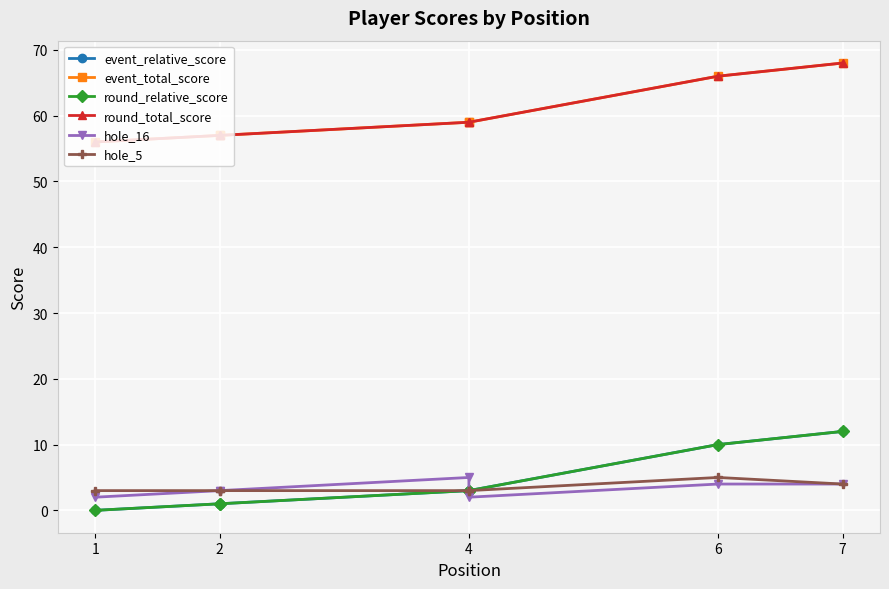

What is the label of the 1st point from the left?

1